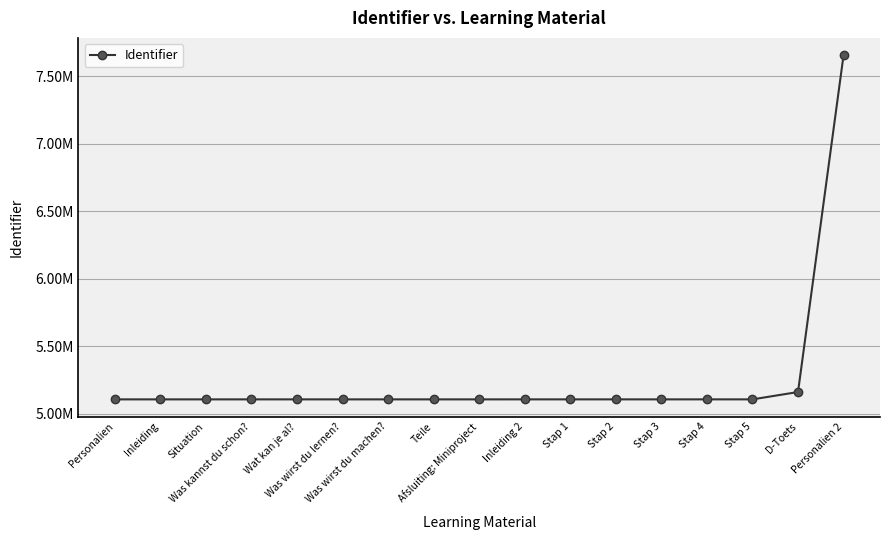

Does the chart display data point markers on the line(s)?

Yes